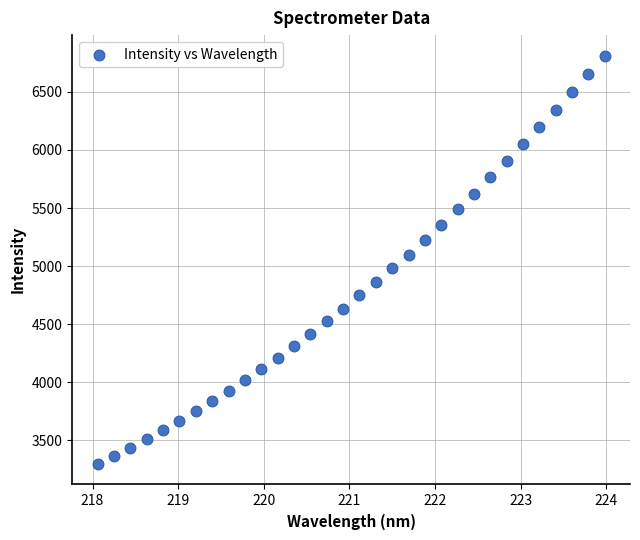

What is the range of X values (max minus min)?

5.9